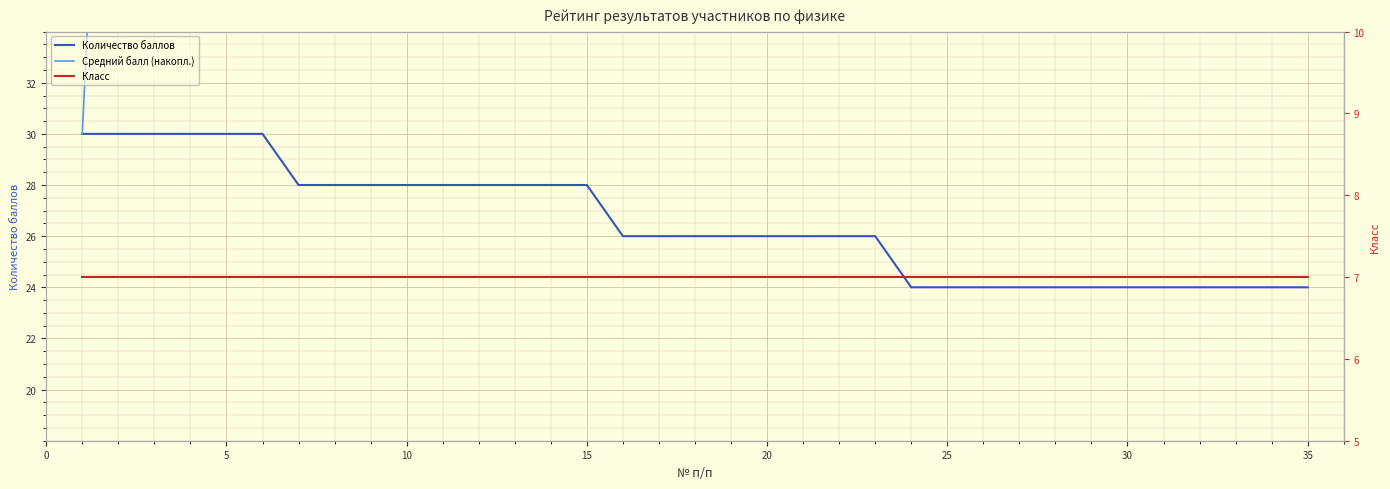

What is the minimum value for Количество баллов?

24